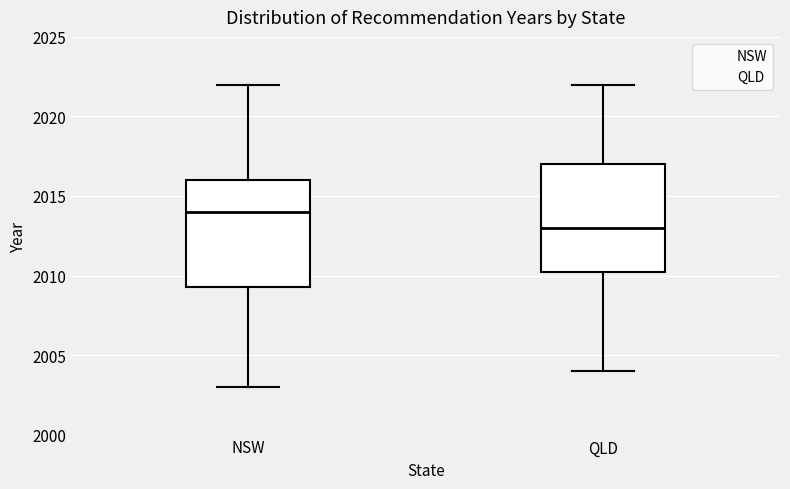

Which box's median line is the lowest?

QLD